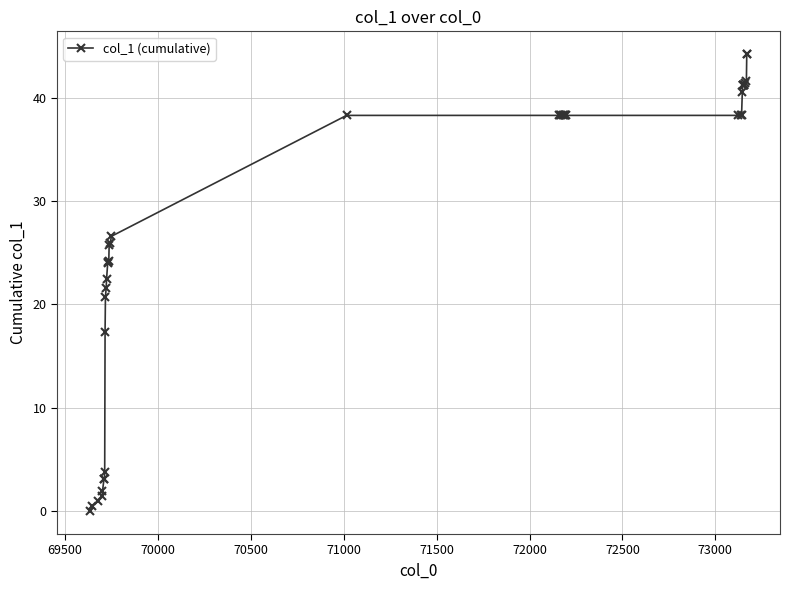

How many categories are shown in the chart?

40